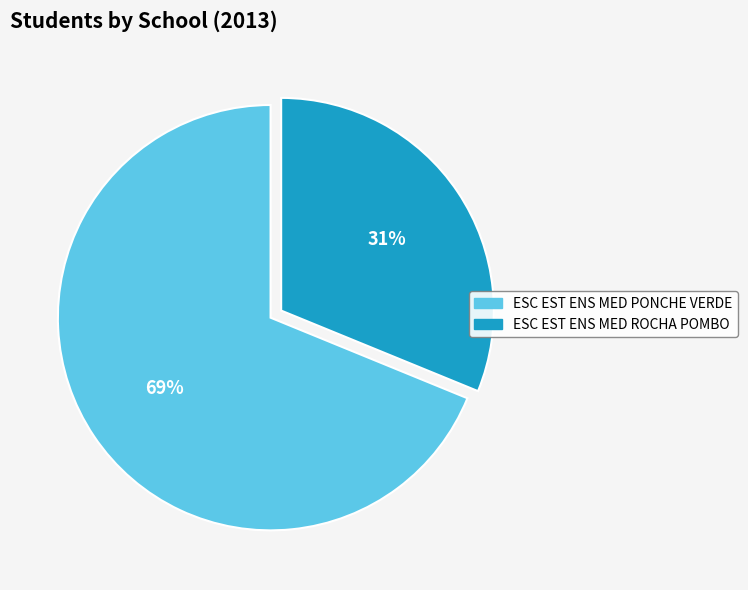

Count the number of slices in the pie.

2